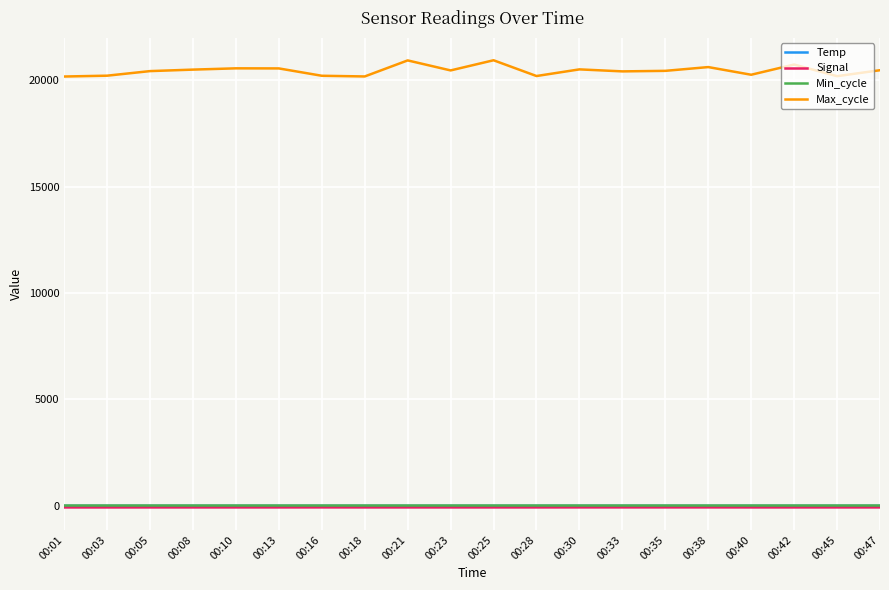

True or false: Min_cycle and Signal intersect in this chart.

False